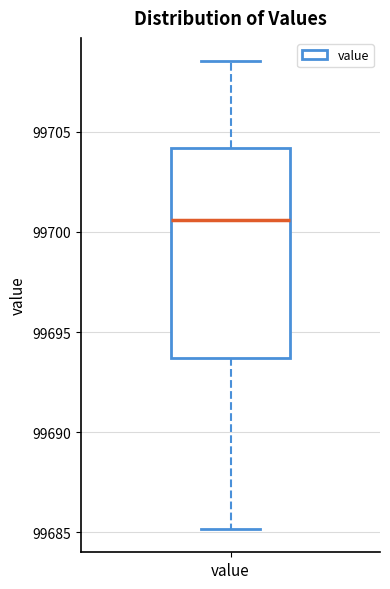

Read this box plot against the y-axis: the position of the median line, the range covered by the box, and the ends of both whiskers. The values are not printed on the chart, so give them approximately, as read against the axis.

median 99700.5, box 99693.5 to 99704.0, whiskers 99685.0 to 99708.5